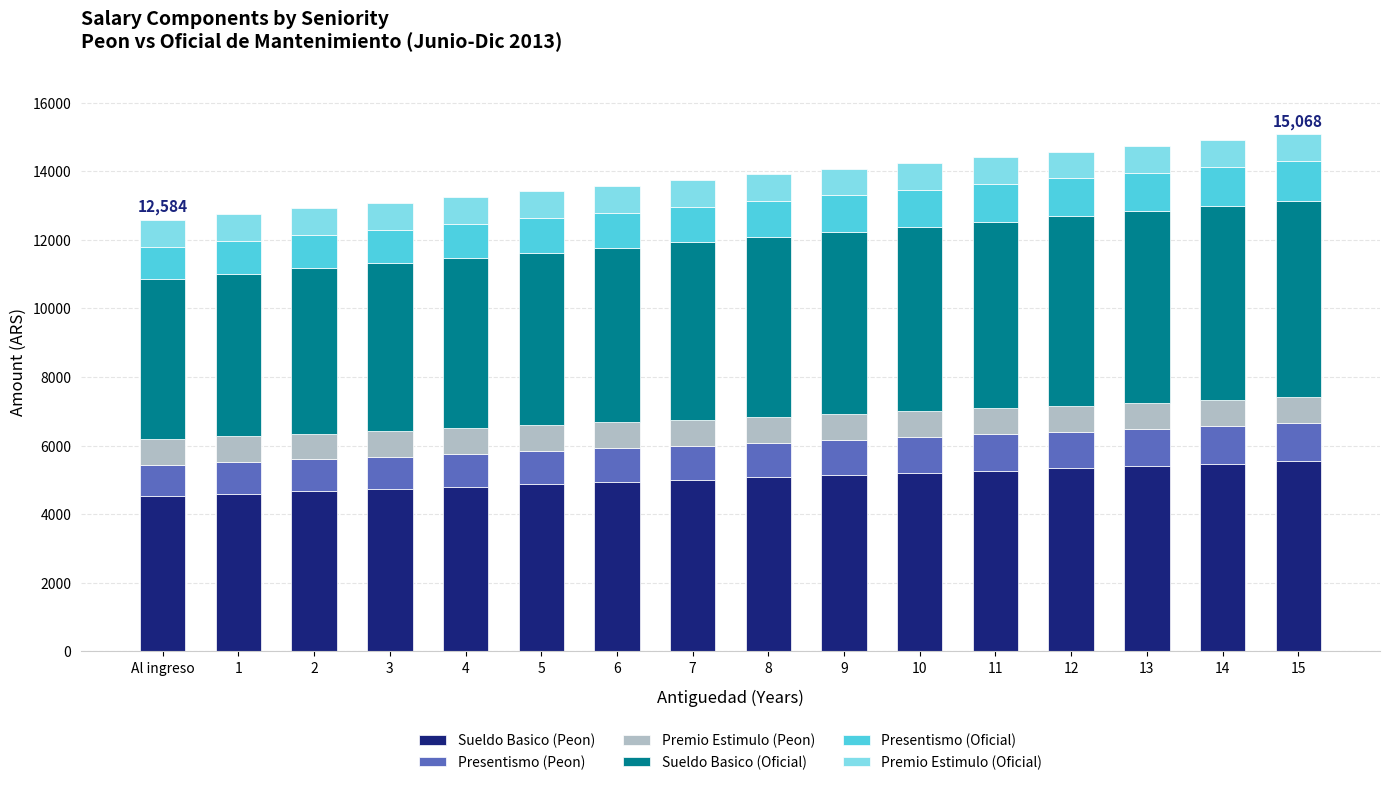

What are all the series names shown in the legend?

Sueldo Basico (Peon), Presentismo (Peon), Premio Estimulo (Peon), Sueldo Basico (Oficial), Presentismo (Oficial), Premio Estimulo (Oficial)